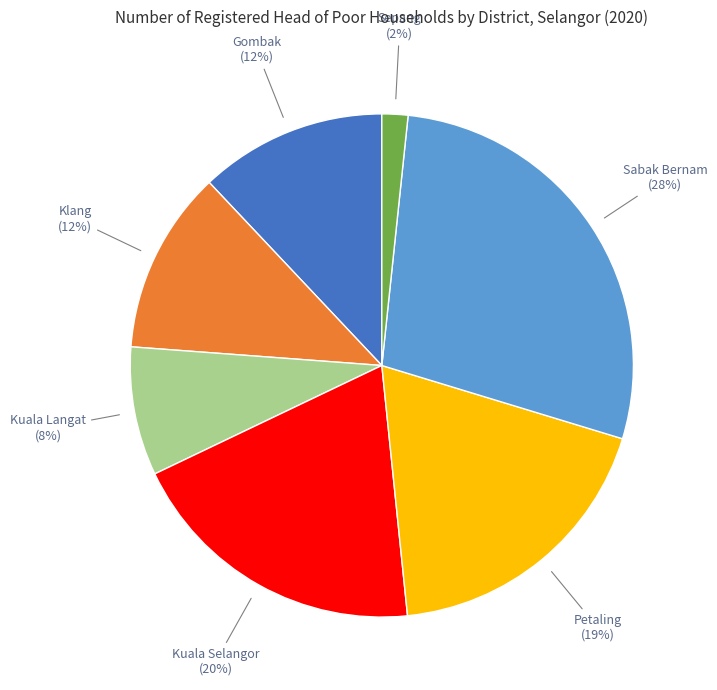

The Kuala Selangor slice represents 25% of the pie. True or false?

False